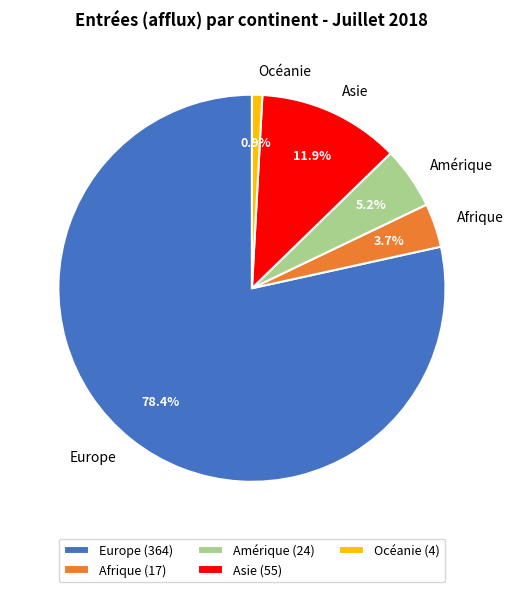

True or false: Europe accounts for 86% of the total.

False